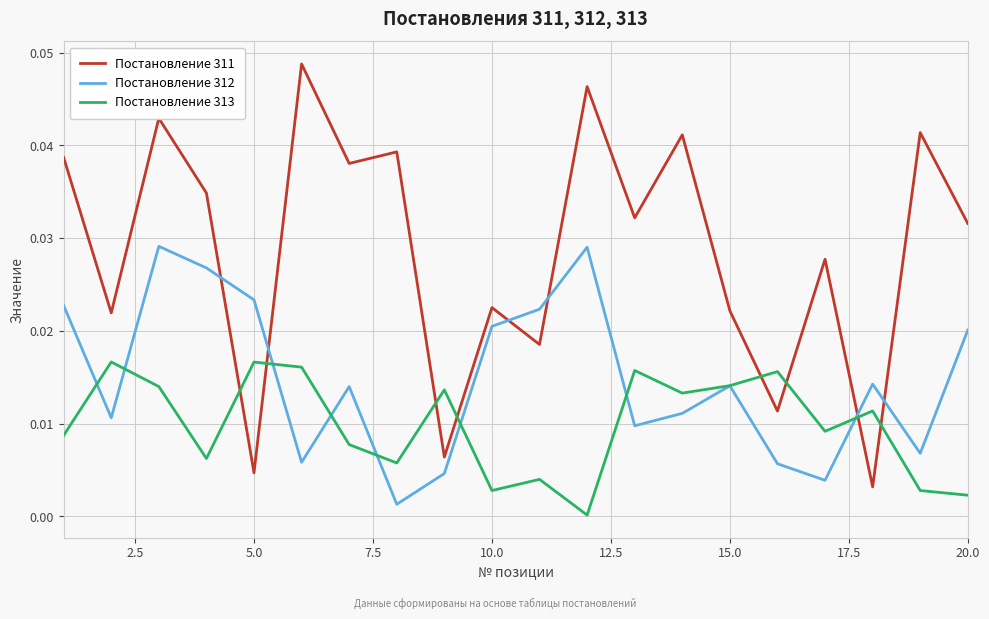

Which series has the widest spread of values?

Постановление 311